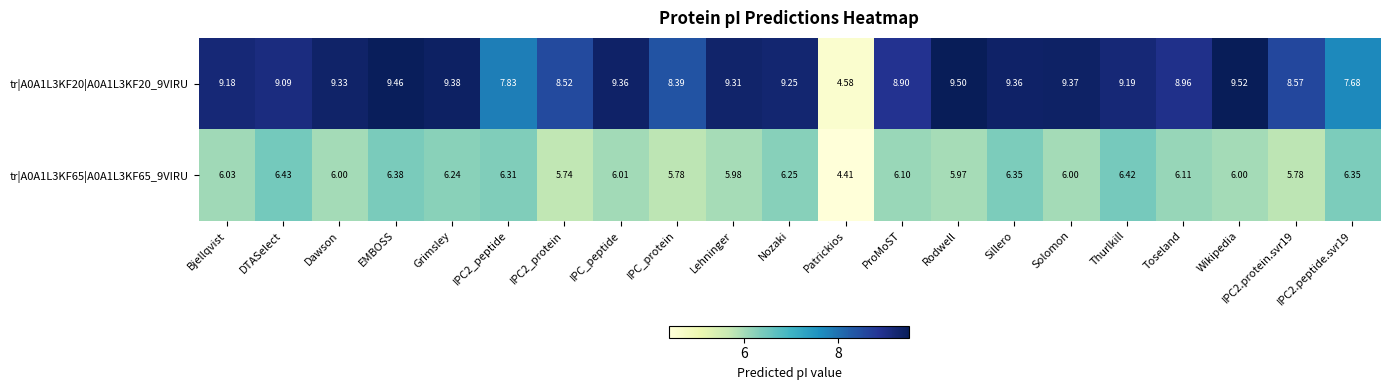

How many data points does each series have?

21